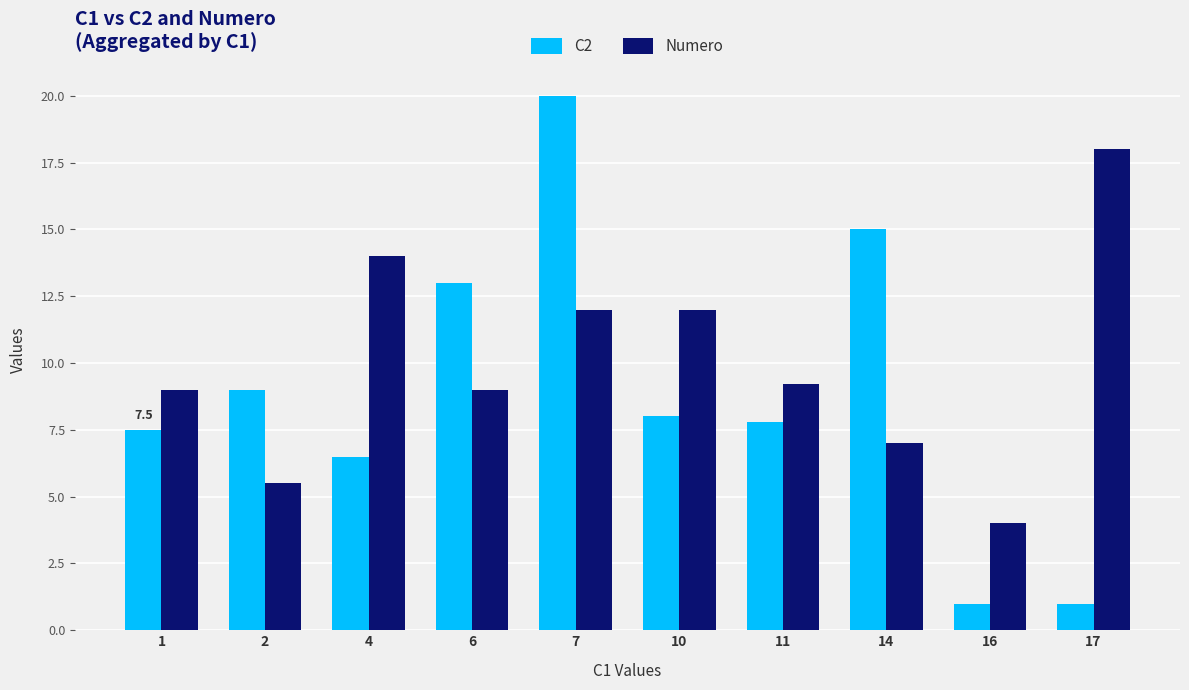

Reading left to right, extract all data points from this chart.

C2: 1=7.5	2=9.0	4=6.5	6=13.0	7=20.0	10=8.0	11=7.8	14=15.0	16=1.0	17=1.0
Numero: 1=9.0	2=5.5	4=14.0	6=9.0	7=12.0	10=12.0	11=9.2	14=7.0	16=4.0	17=18.0